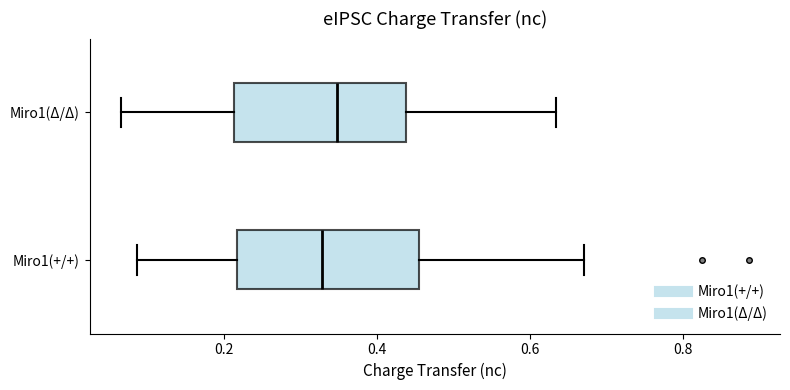

Where is the right edge of the box for Miro1(+/+) on the x-axis? The values are not printed on the chart, so give them approximately, as read against the axis.

0.46